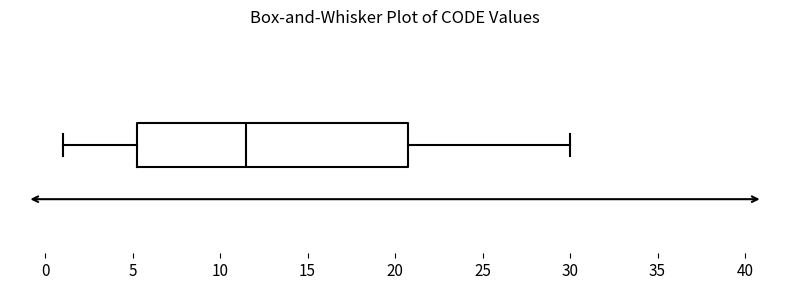

Transcribe this box plot: give where the median line is, the range the box spans, and where the two whiskers end, as read against the x-axis. The values are not printed on the chart, so give them approximately, as read against the axis.

median 11.5, box 5.5 to 21.0, whiskers 1.0 to 30.0